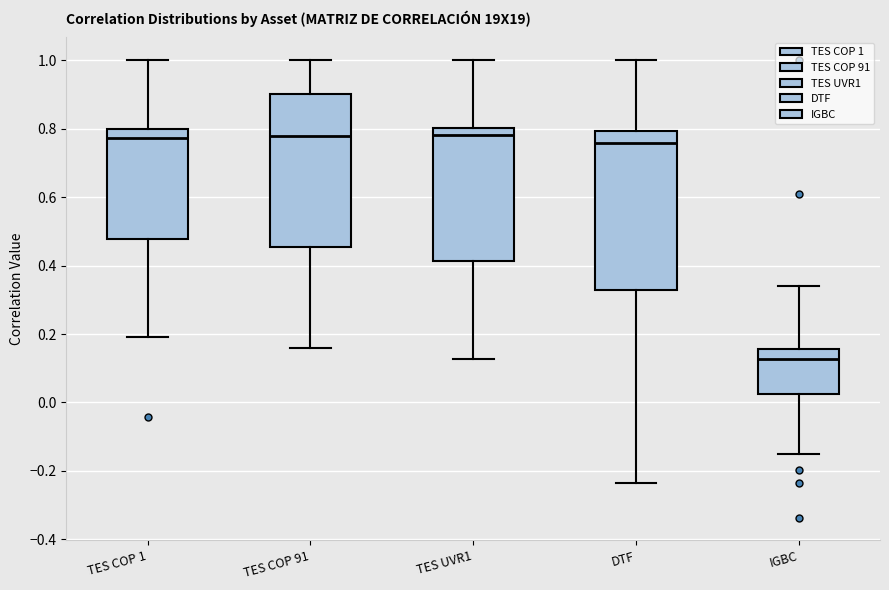

Where does the upper whisker of the box for TES UVR1 end on the y-axis? The values are not printed on the chart, so give them approximately, as read against the axis.

1.00